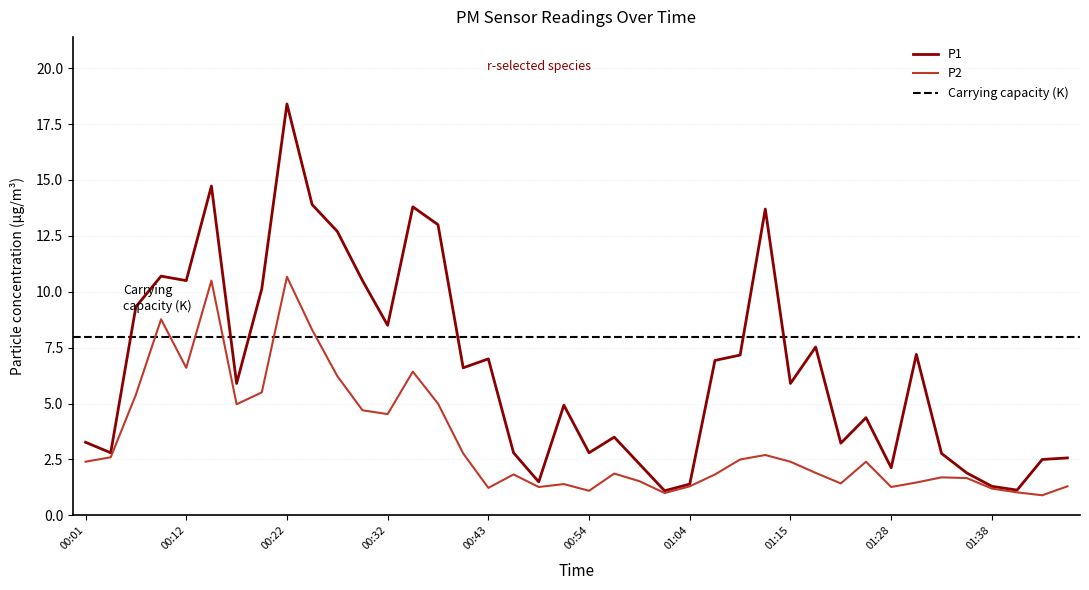

What is the sum of all P1 values?

262.4